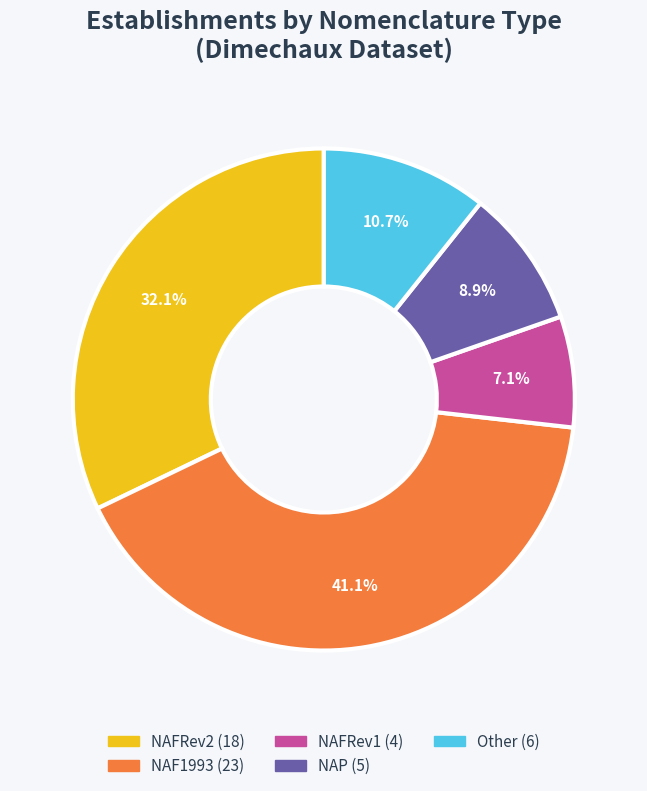

Does any single category account for the majority?

No